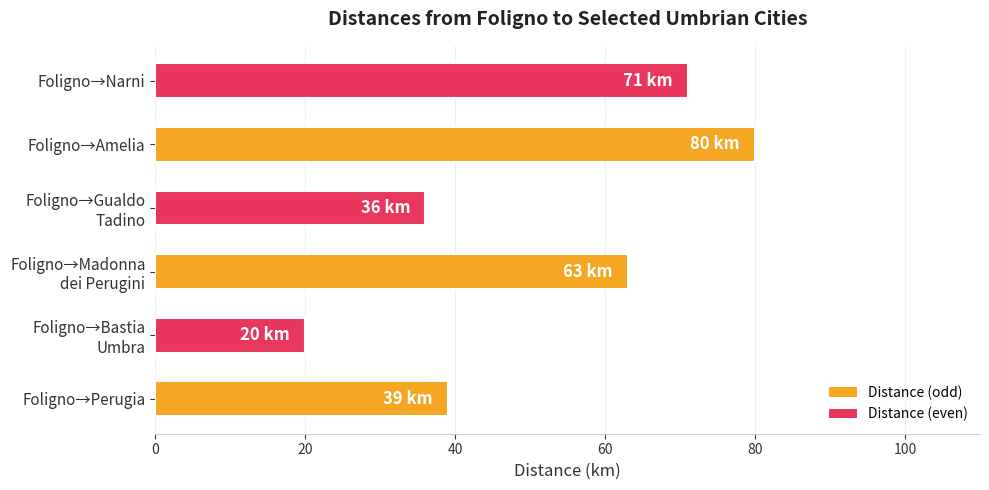

What is the sum of all values?

309